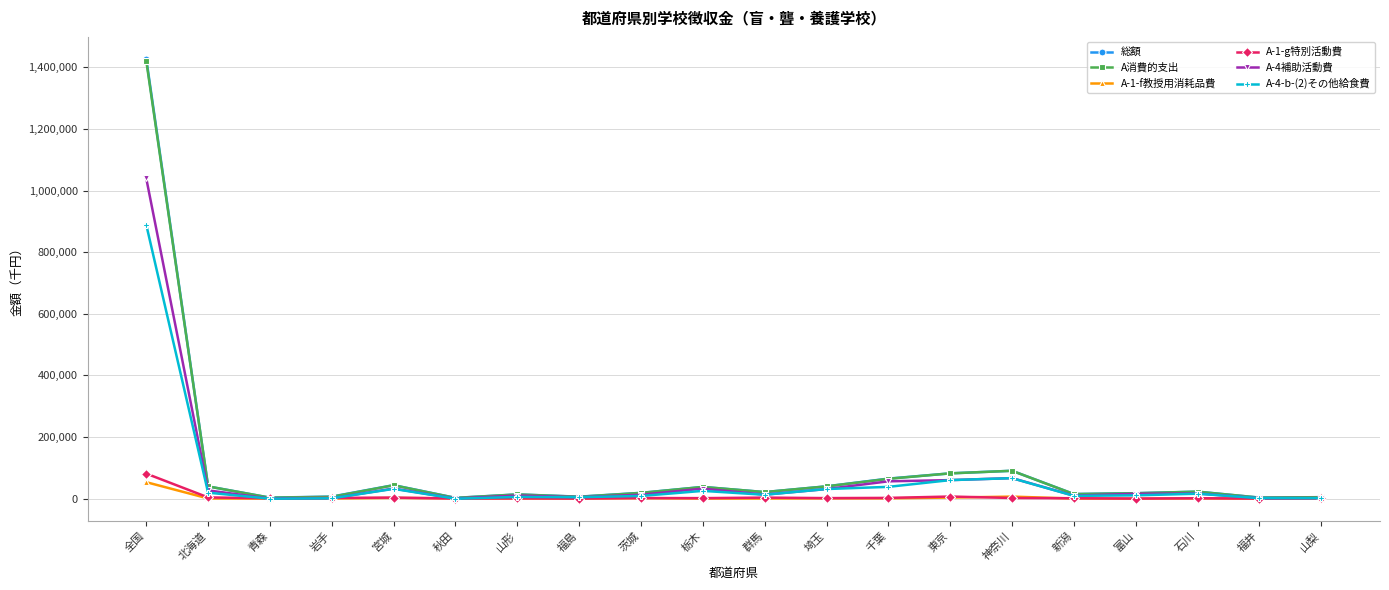

What position from the right is 宮城?

16